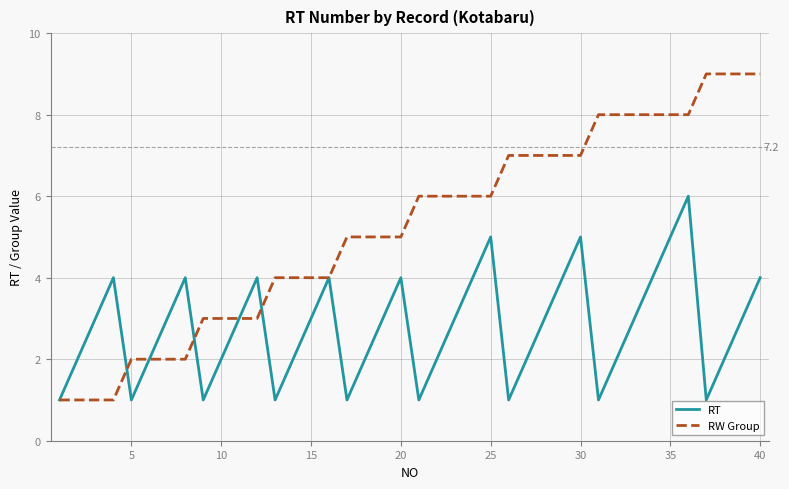

What is the greatest value displayed?

9